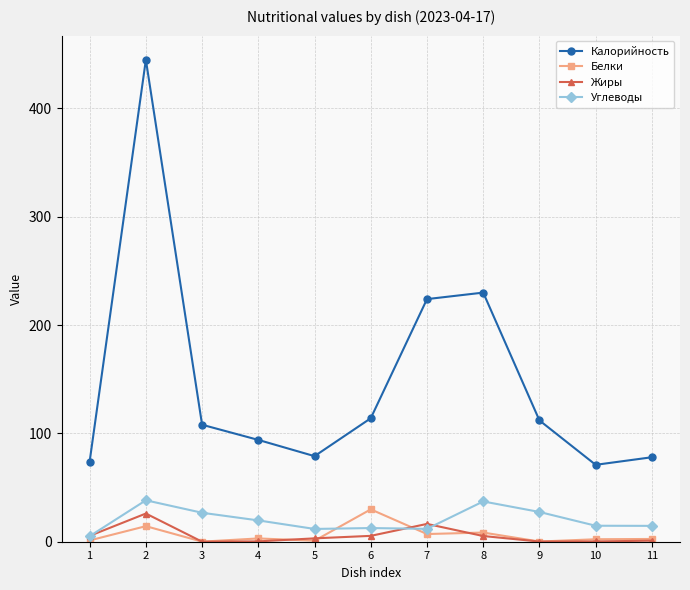

What is the spread (max minus min) of values at 5?

78.1